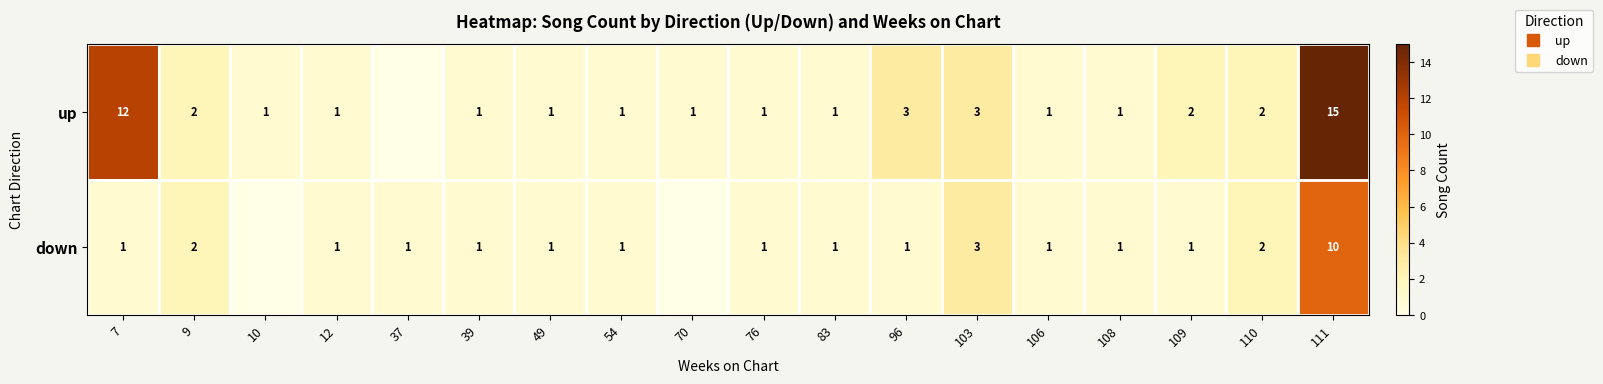

Which series changed the most between 9 and 106?

up